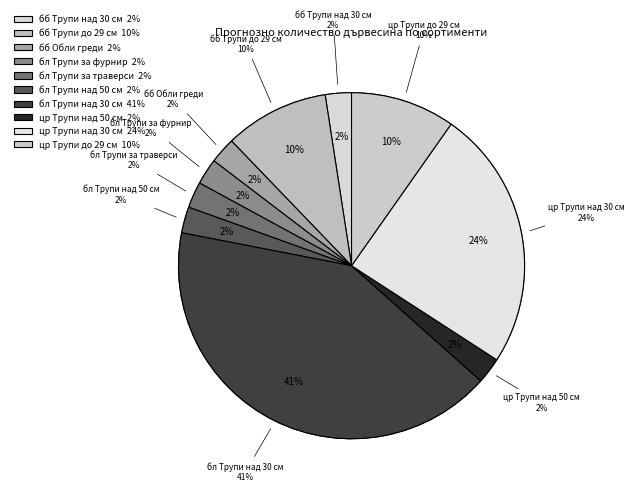

What is the ratio of the value at бл Трупи за траверси to the value at бб Трупи до 29 см?

0.2